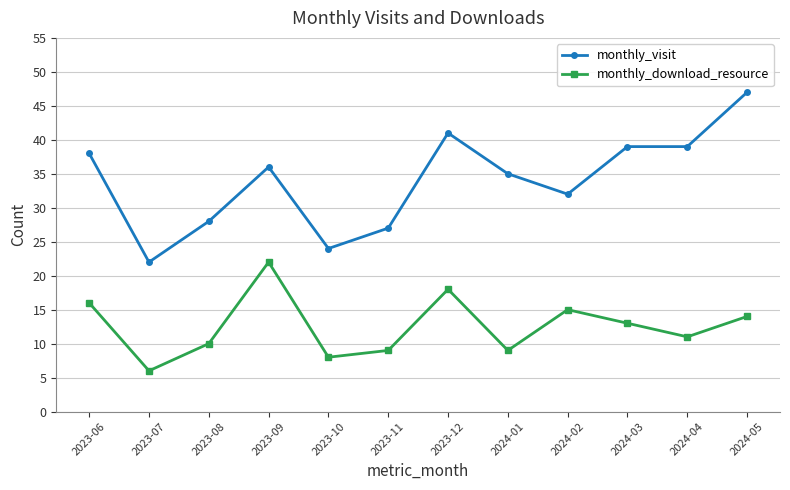

Which series has the largest total across all categories?

monthly_visit